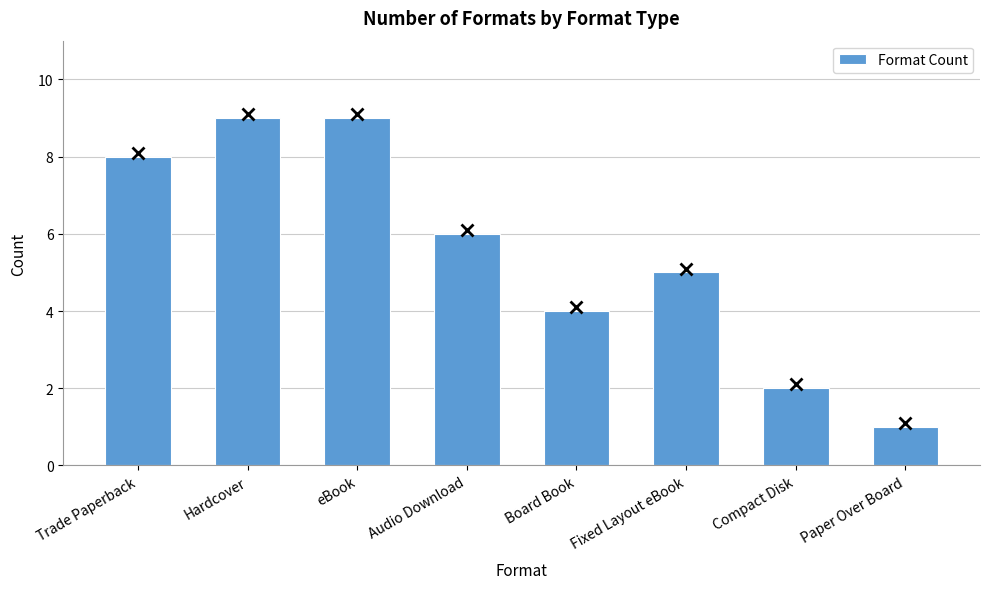

Which label corresponds to the smallest value in the chart?

Paper Over Board